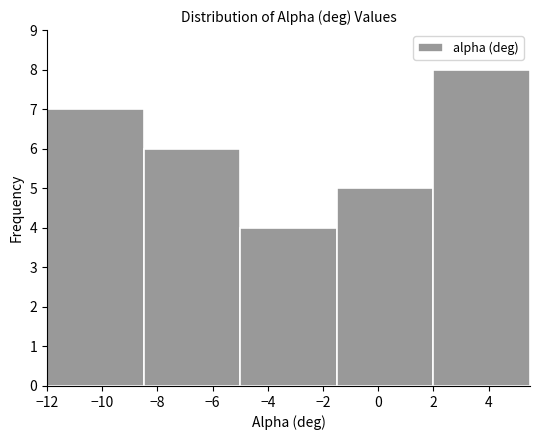

Reading left to right, list every bar in this chart as the range it spans on the x-axis followed by its height. The values are not printed on the chart, so give them approximately, as read against the axis.

-12.0 to -8.5: 7
-8.5 to -5.0: 6
-5.0 to -1.5: 4
-1.5 to 2.0: 5
2.0 to 5.5: 8